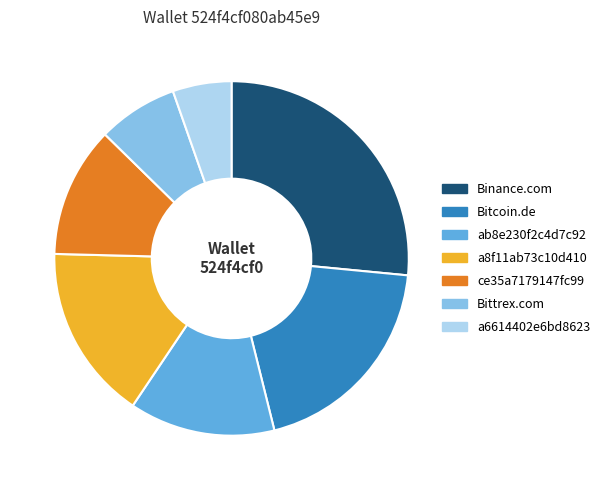

Which category has the biggest portion of the pie?

Binance.com